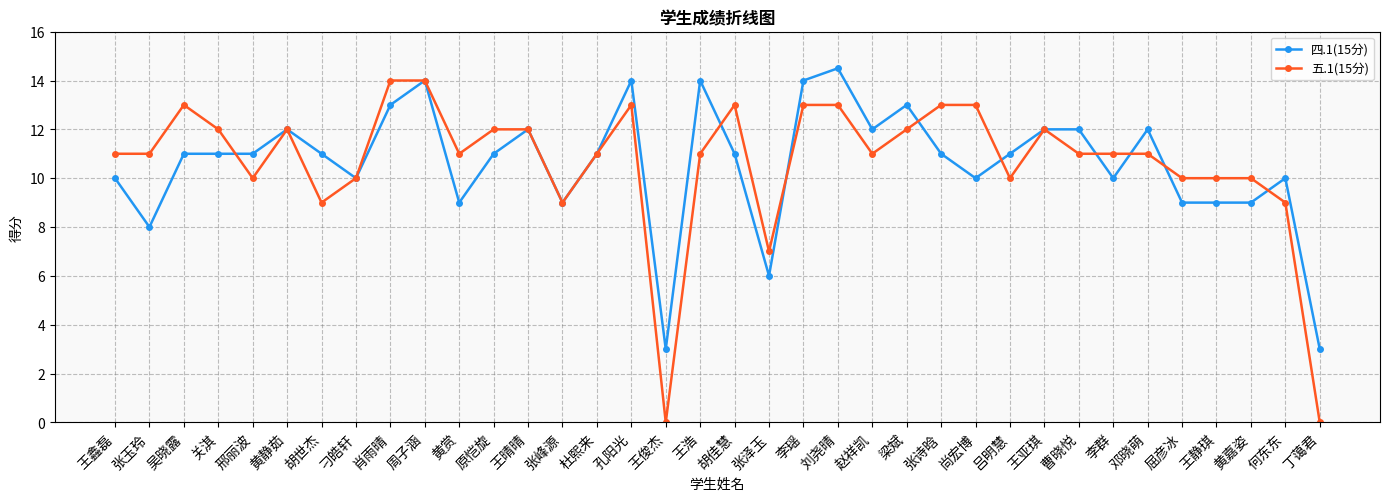

What is the difference between the highest and lowest values at 邢丽波?

1.0